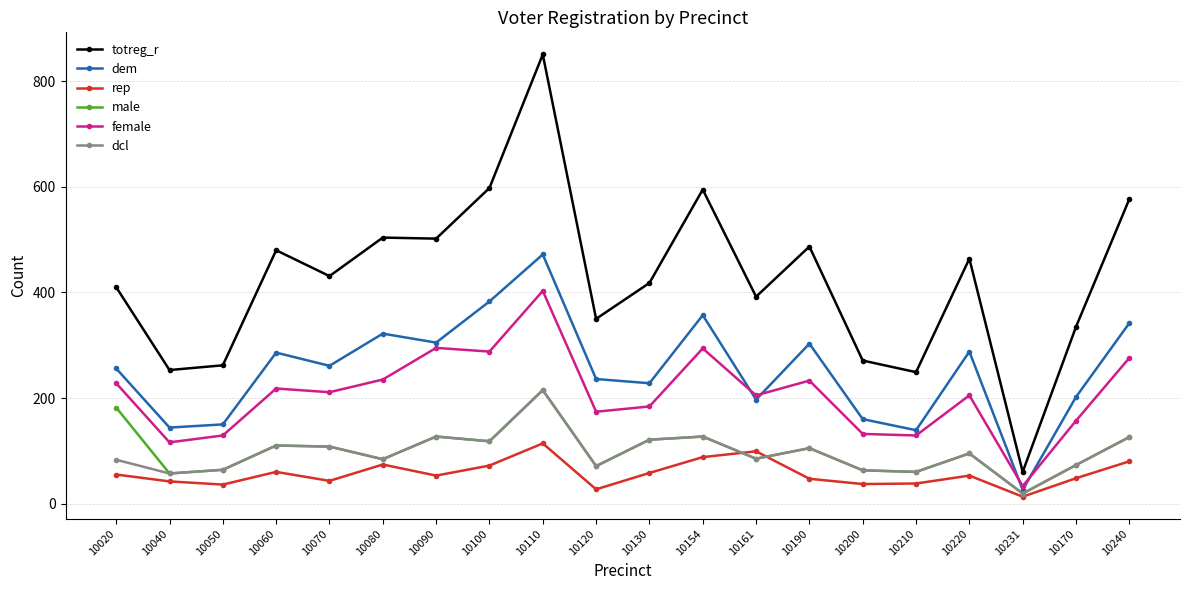

What is the total value across all series at 10100?

1577